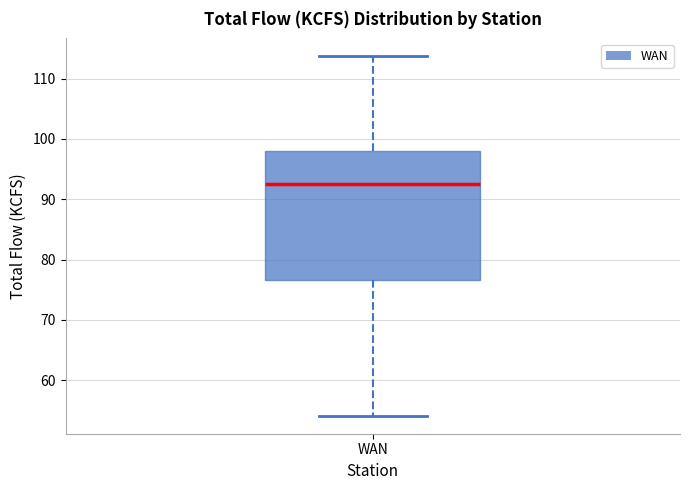

Read this box plot against the y-axis: the position of the median line, the range covered by the box, and the ends of both whiskers. The values are not printed on the chart, so give them approximately, as read against the axis.

median 93, box 77 to 98, whiskers 54 to 114